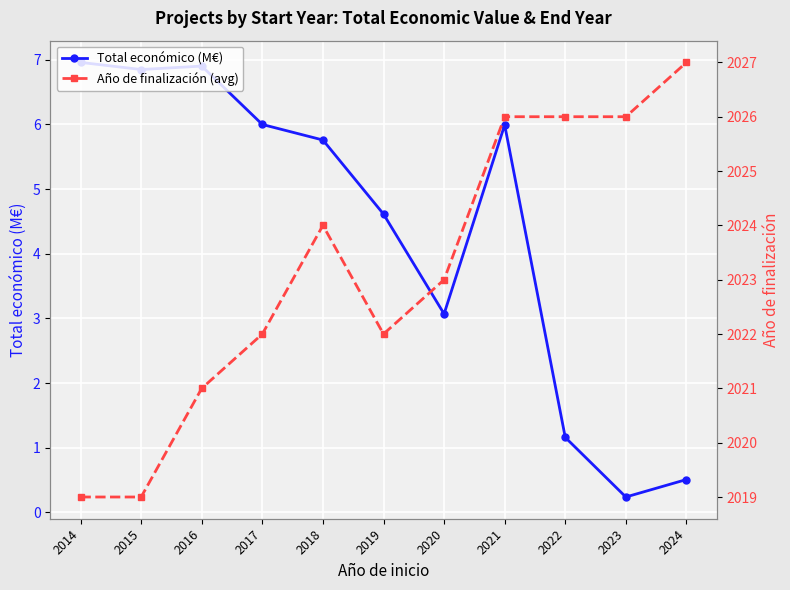

What is the difference between the maximum and minimum values in the Total económico (M€) series?

6.7